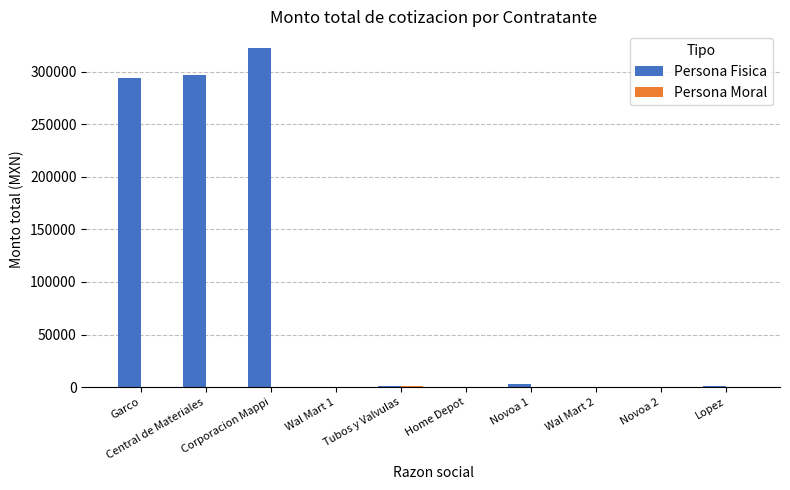

The value of Persona Fisica at Garco is 294408.0. True or false?

True